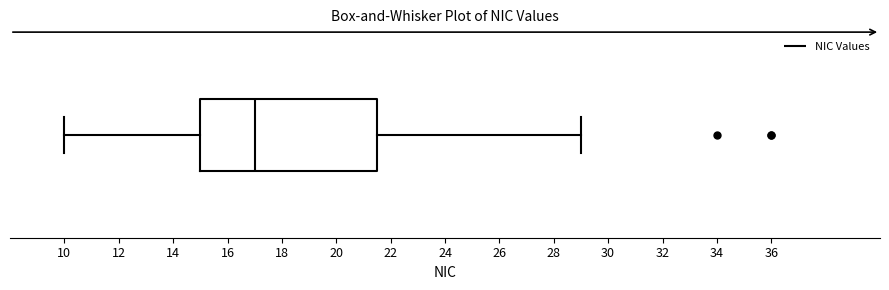

Read this box plot against the x-axis: the position of the median line, the range covered by the box, and the ends of both whiskers. The values are not printed on the chart, so give them approximately, as read against the axis.

median 17.0, box 15.0 to 21.6, whiskers 10.0 to 29.0